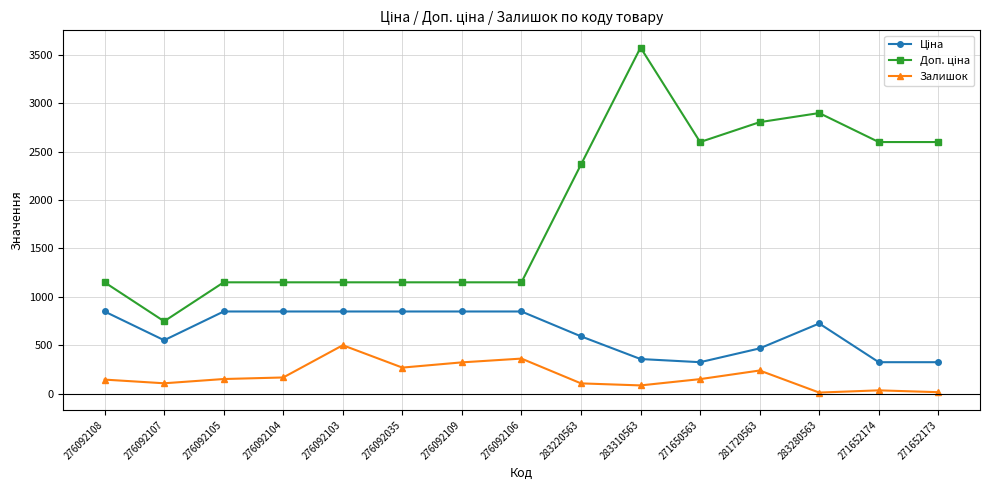

True or false: Залишок has more than 1 interior local peaks.

True